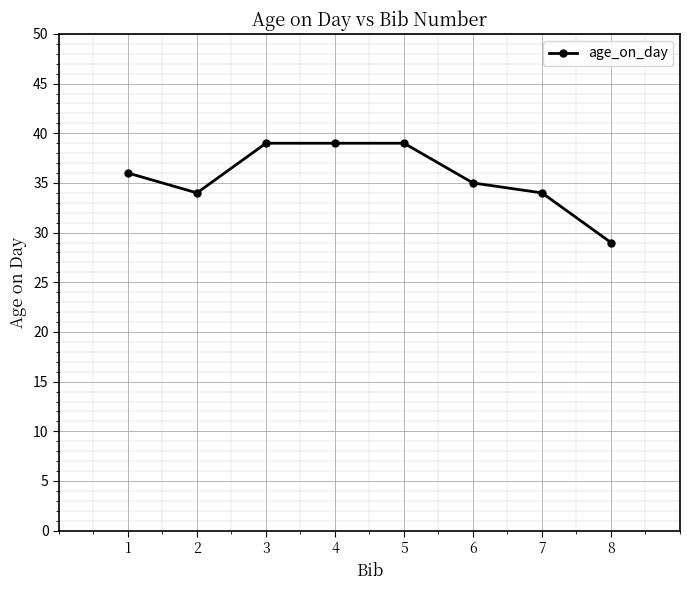

What is the value of the 2nd point from the left?

34